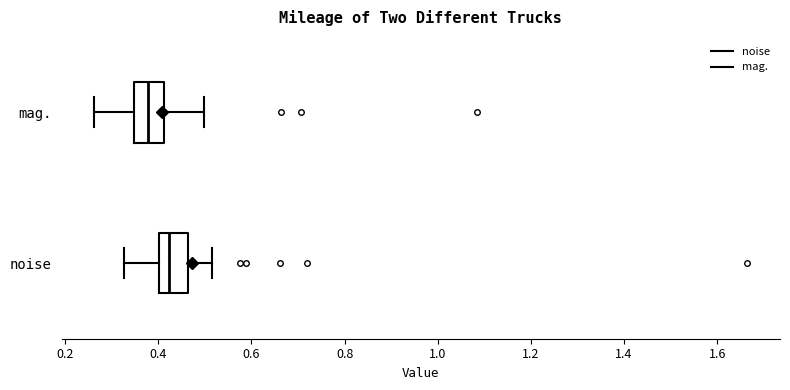

Reading bottom to top, read every box against the x-axis: the position of its median line, the range the box covers, and the ends of its whiskers. The values are not printed on the chart, so give them approximately, as read against the axis.

noise: median 0.42, box 0.40 to 0.46, whiskers 0.32 to 0.52
mag.: median 0.38, box 0.34 to 0.42, whiskers 0.26 to 0.50